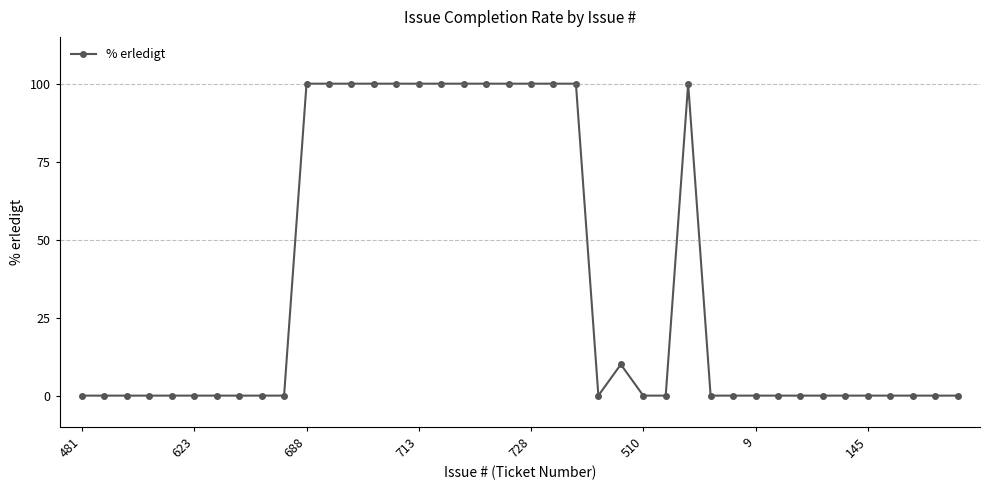

What is the greatest value displayed?

100